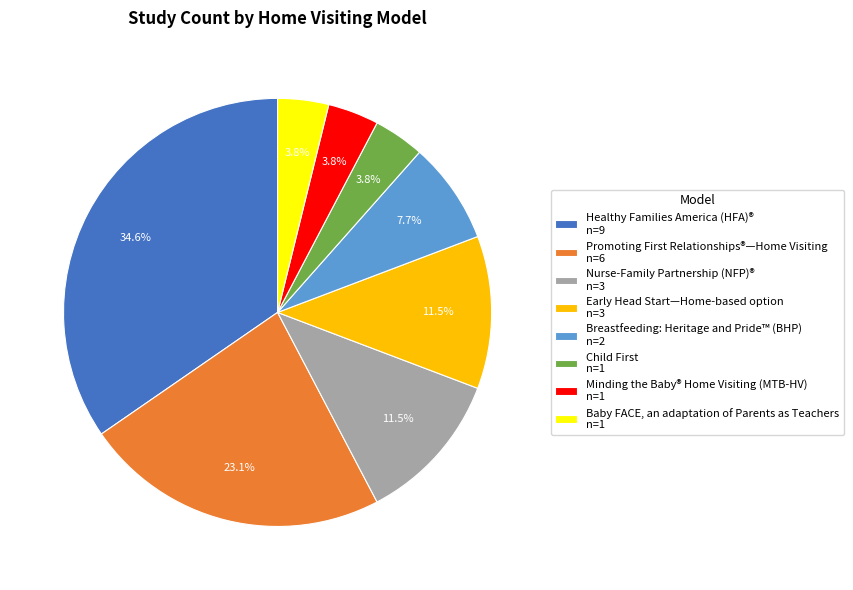

Does Early Head Start—Home-based option represent more than half of the total?

No